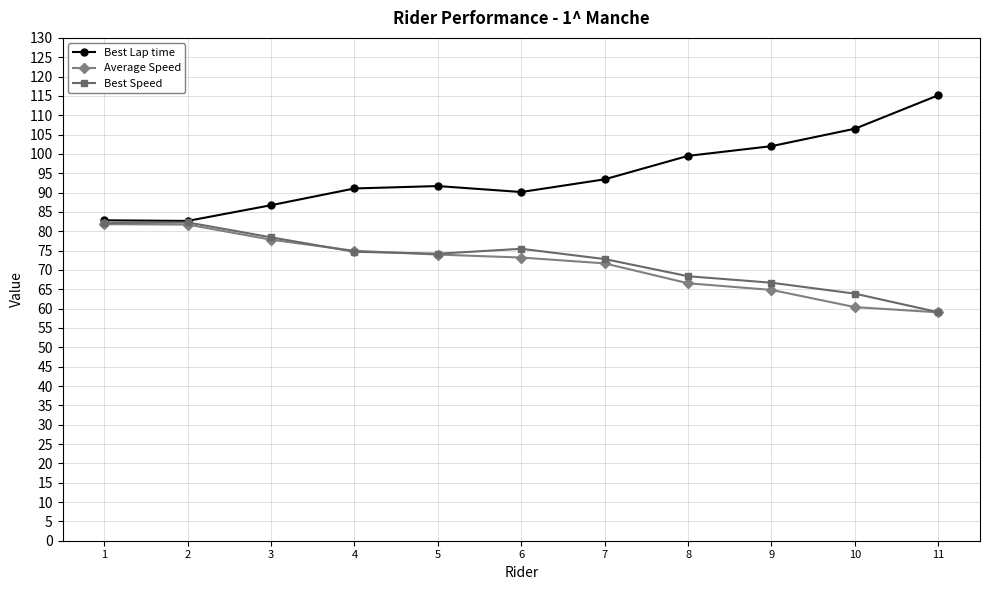

The value of Best Lap time at 1 is 31.8. True or false?

False